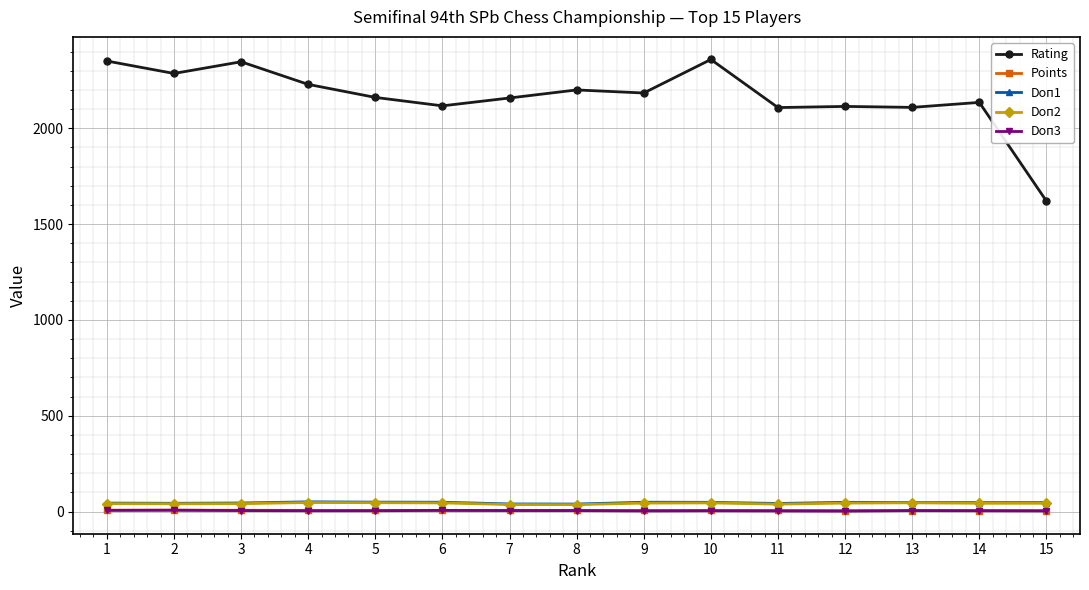

Which series has the largest total across all categories?

Rating